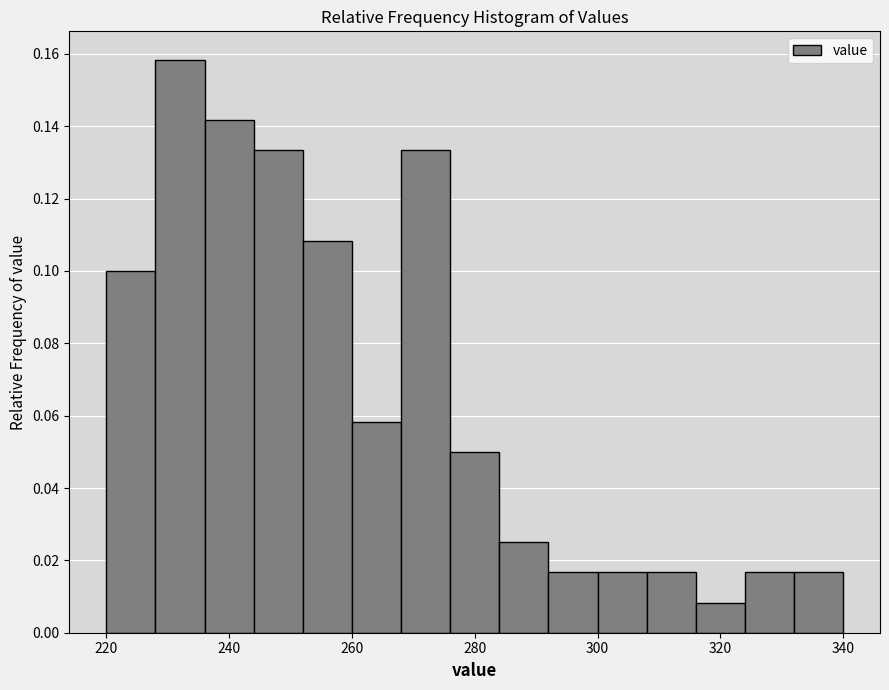

Which range on the x-axis has the tallest bar?

228 to 236